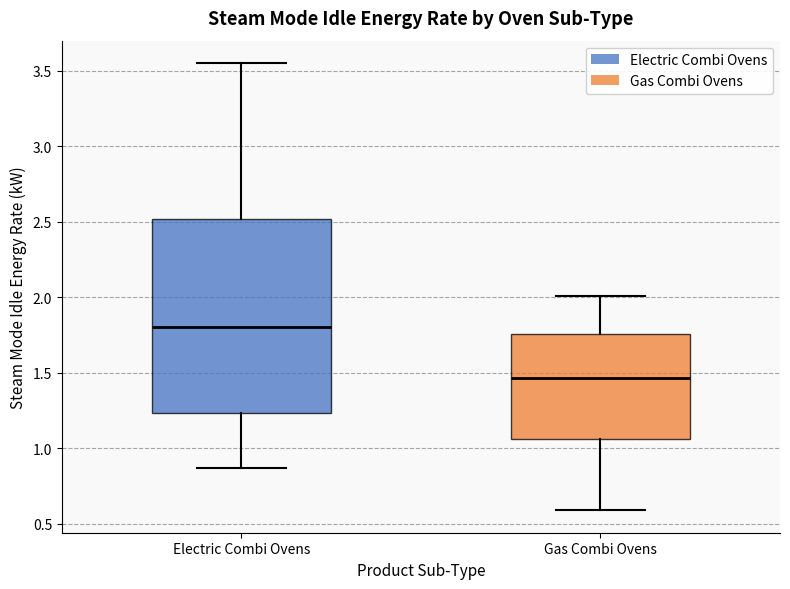

Where does the median line of the box for Electric Combi Ovens sit on the y-axis? The values are not printed on the chart, so give them approximately, as read against the axis.

1.80